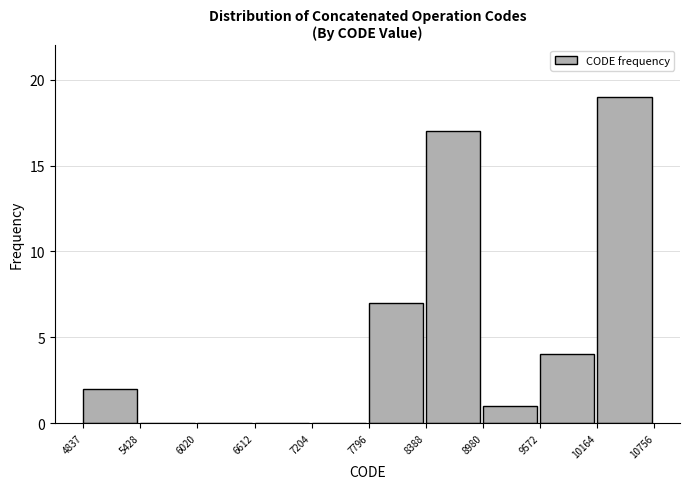

Which range on the x-axis has the tallest bar?

10164 to 10756